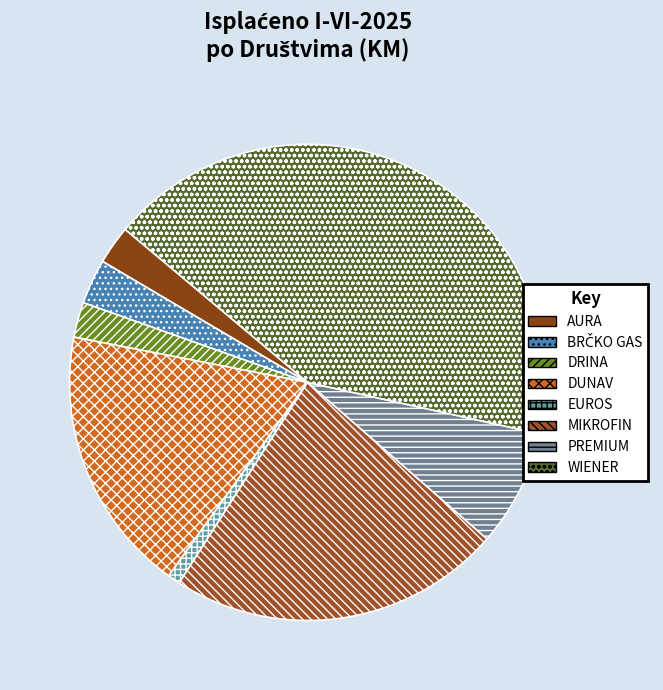

What percentage is the DUNAV slice, to the nearest percent?

18%